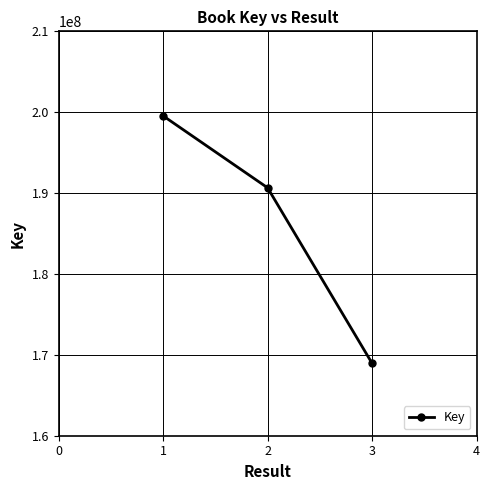

List the labels in order of value, smallest first.

3, 2, 1